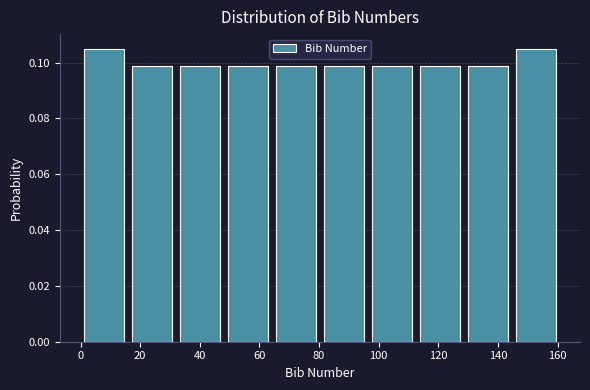

Reading left to right, transcribe this chart: for each bar, give the range it covers on the x-axis and its height. Neither the bar edges nor the heights are printed on the chart, so give them approximately, as read against the axes.

2 to 18: 0.104
18 to 34: 0.098
34 to 50: 0.098
50 to 66: 0.098
66 to 82: 0.098
82 to 98: 0.098
98 to 114: 0.098
114 to 130: 0.098
130 to 146: 0.098
146 to 162: 0.104